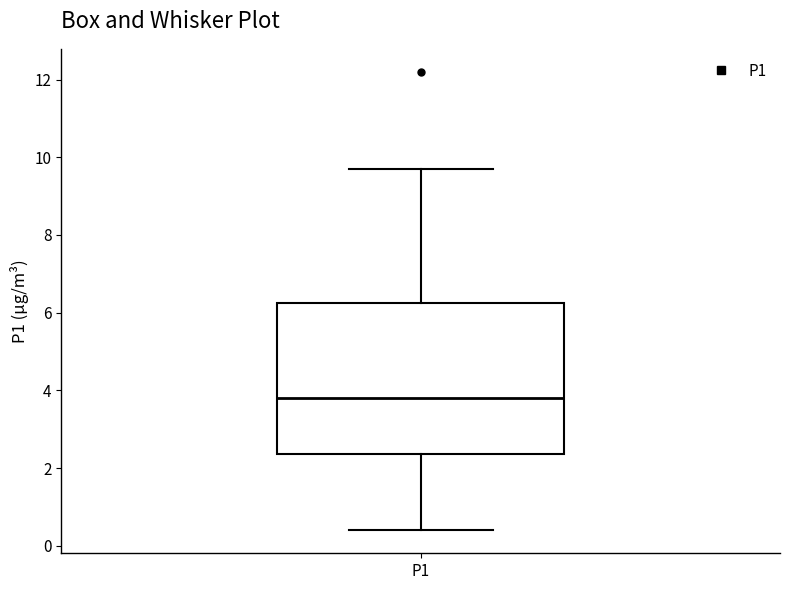

Transcribe this box plot: give where the median line is, the range the box spans, and where the two whiskers end, as read against the y-axis. The values are not printed on the chart, so give them approximately, as read against the axis.

median 3.8, box 2.4 to 6.2, whiskers 0.4 to 9.8